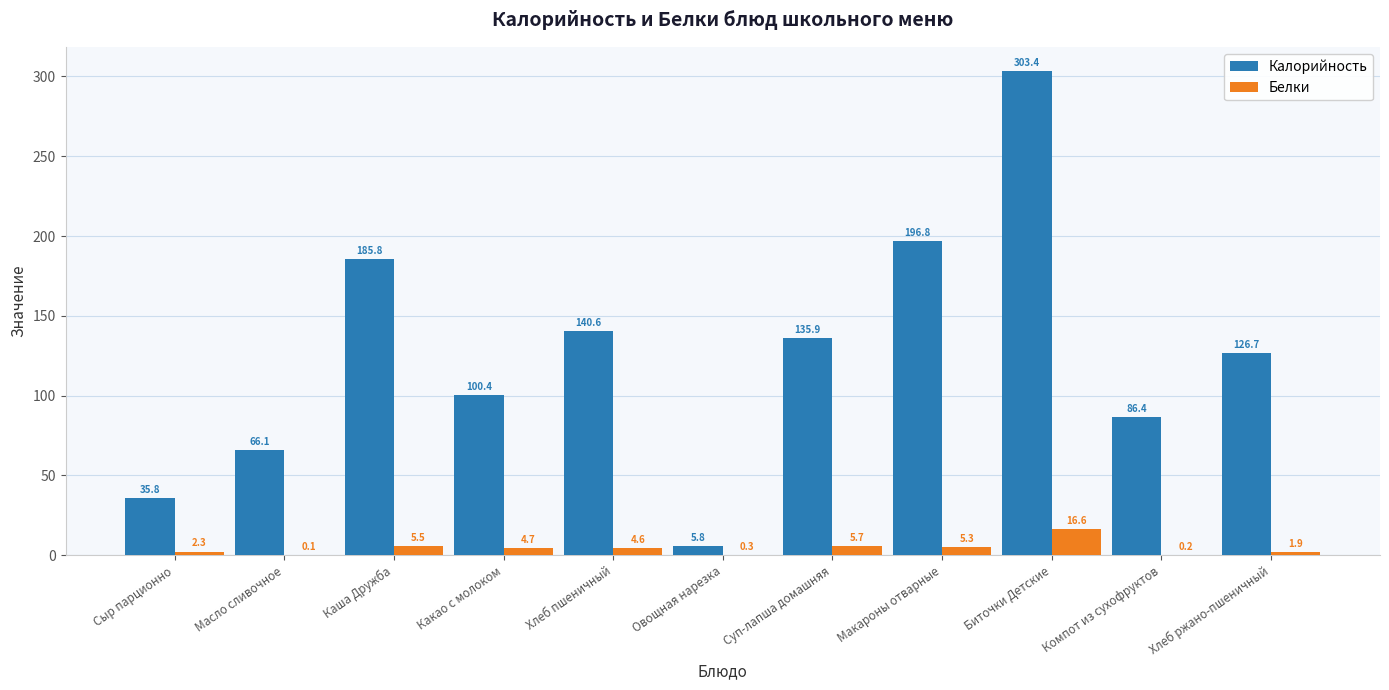

What is the sum of the Белки values at Хлеб пшеничный and Какао с молоком?

9.3